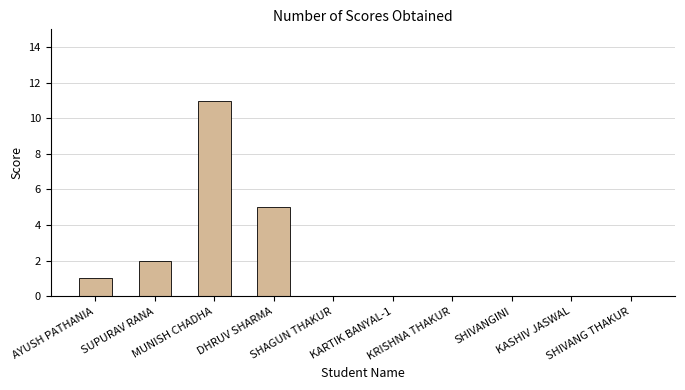

What is the sum of all values?

19